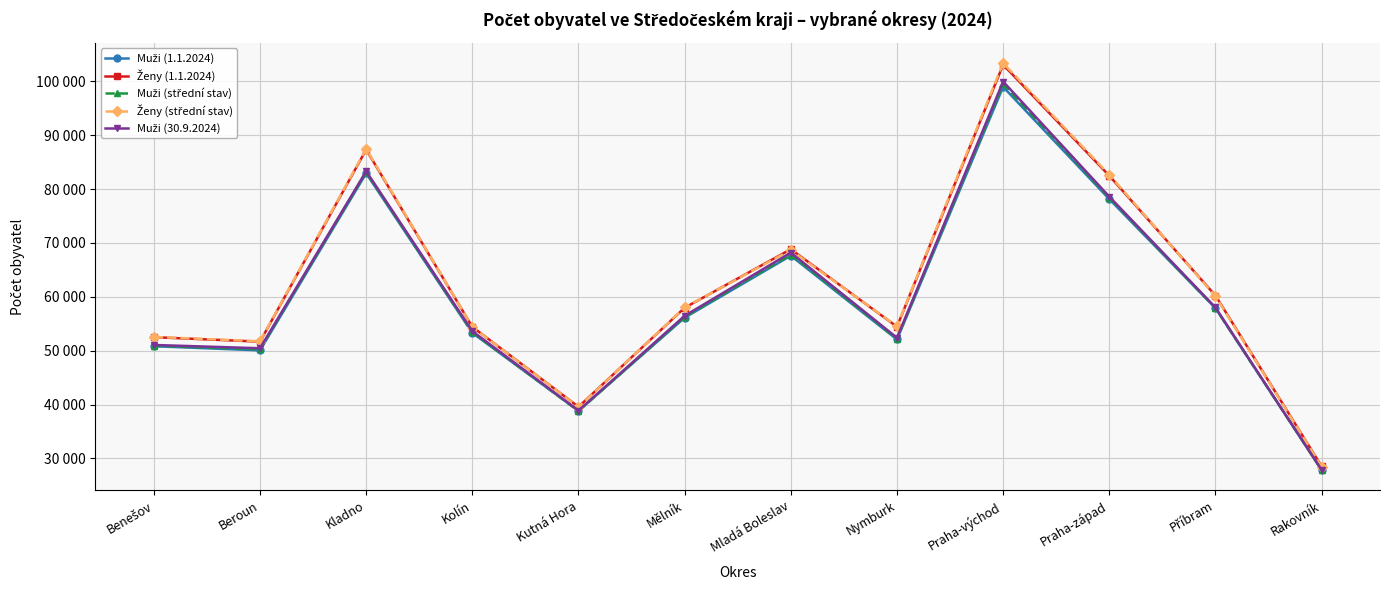

List the series in order of their peak value, highest first.

Ženy (střední stav), Ženy (1.1.2024), Muži (30.9.2024), Muži (střední stav), Muži (1.1.2024)